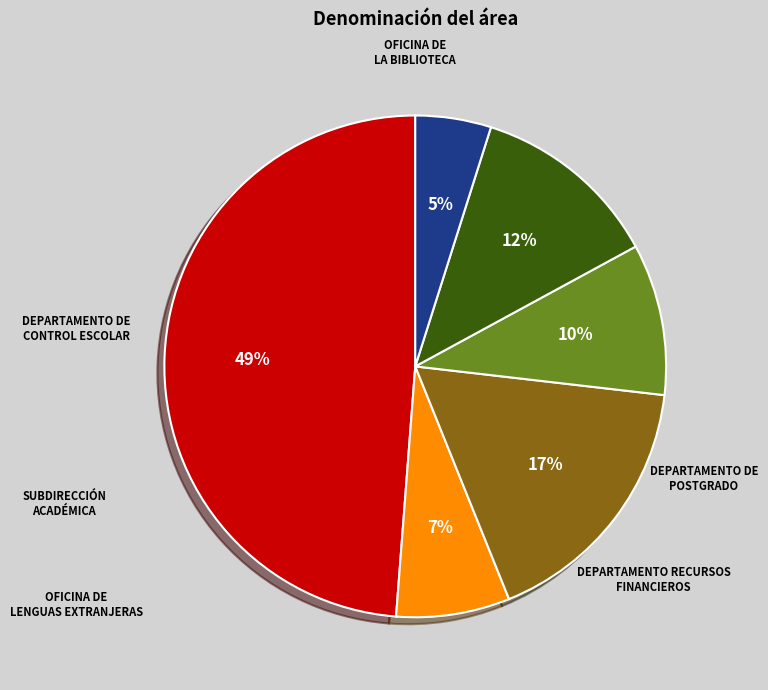

Does any single category account for the majority?

No